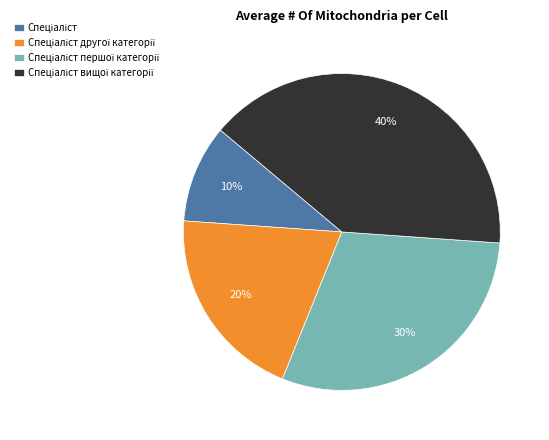

How many slices are in this pie chart?

4